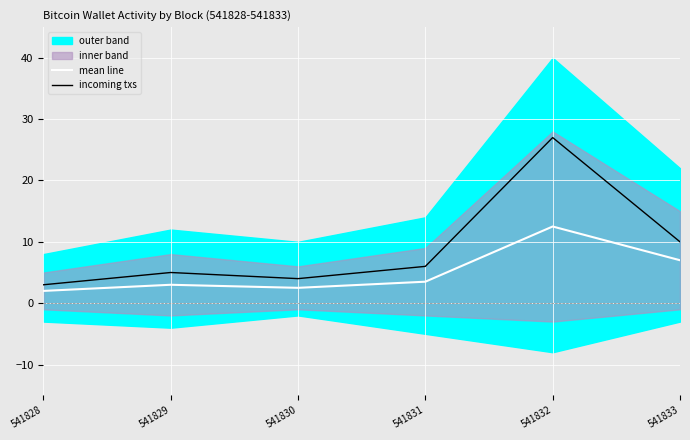

How many data points does each series have?

6